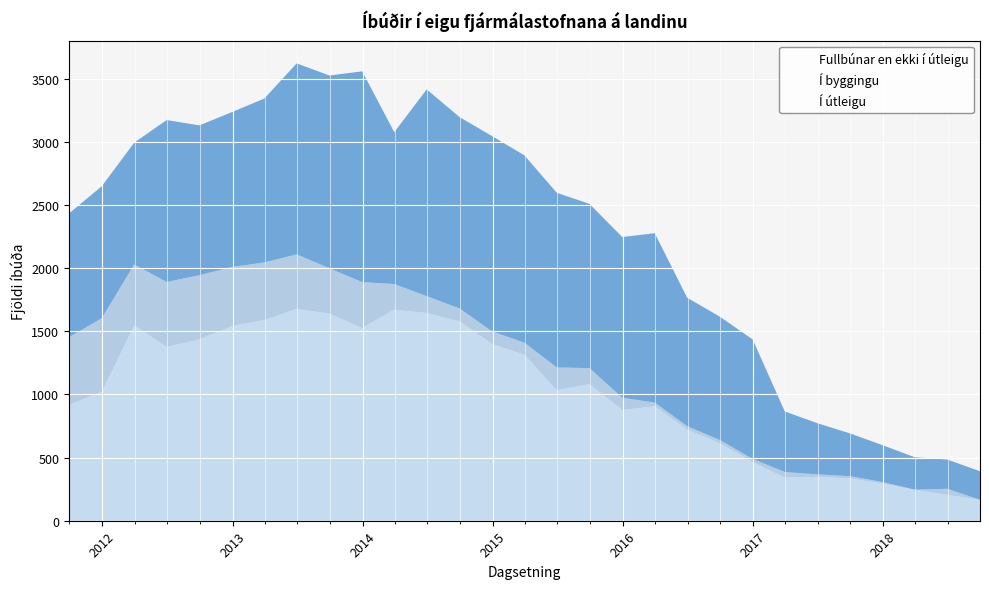

What is the value of the Í byggingu point at the 21st from the left?

25